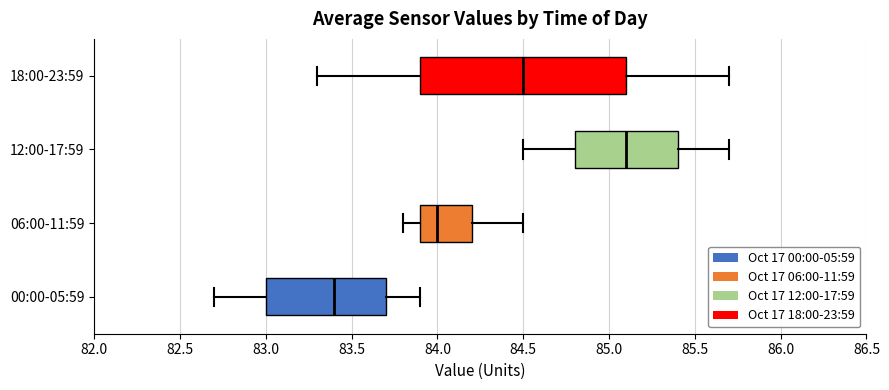

Comparing the boxes themselves (not the whiskers), which one is the widest?

18:00-23:59